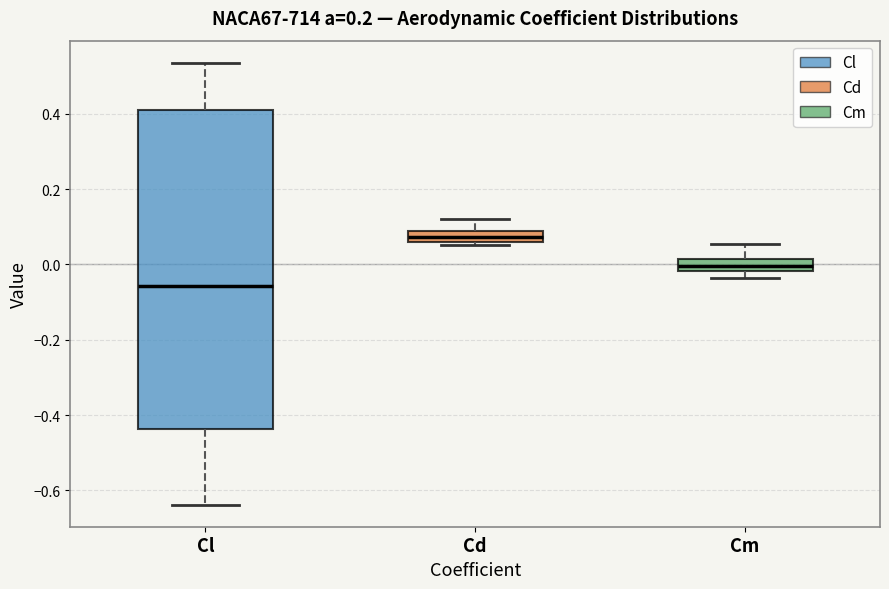

Which box is the tallest, from its lower edge to its upper edge?

Cl